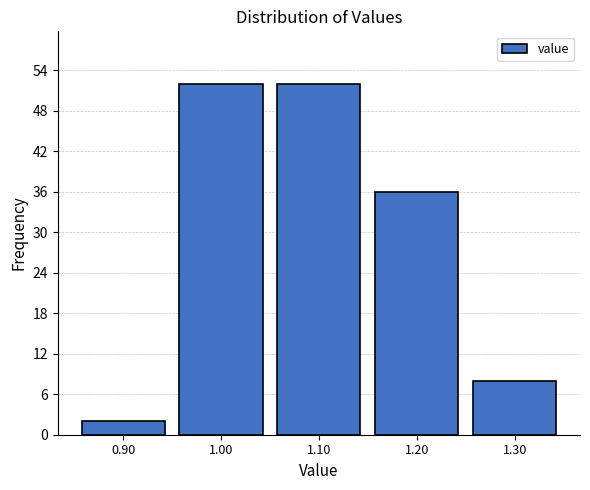

How tall is the bar that spans 0.85 to 0.95 on the x-axis? The values are not printed on the chart, so give them approximately, as read against the axis.

2